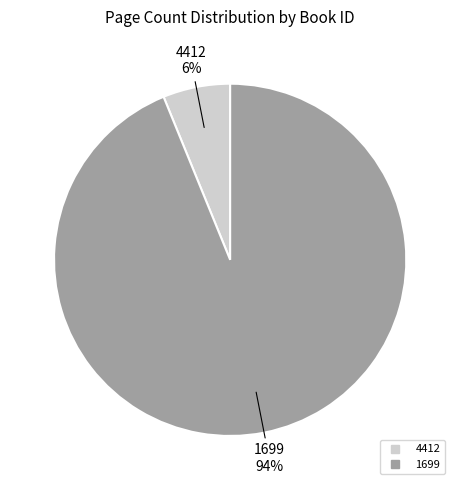

What is the largest slice in the pie chart?

1699